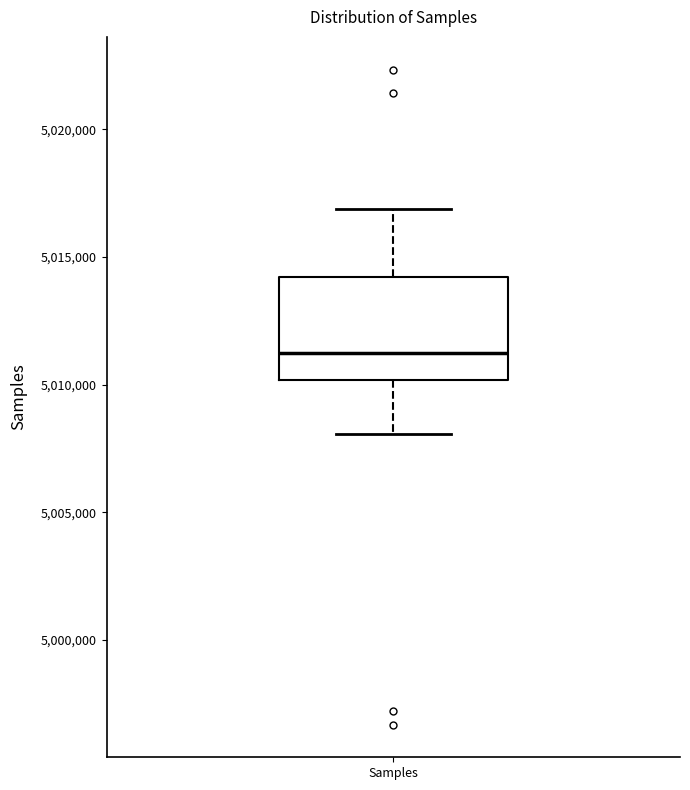

Transcribe this box plot: give where the median line is, the range the box spans, and where the two whiskers end, as read against the y-axis. The values are not printed on the chart, so give them approximately, as read against the axis.

median 5011000, box 5010000 to 5014000, whiskers 5008000 to 5017000